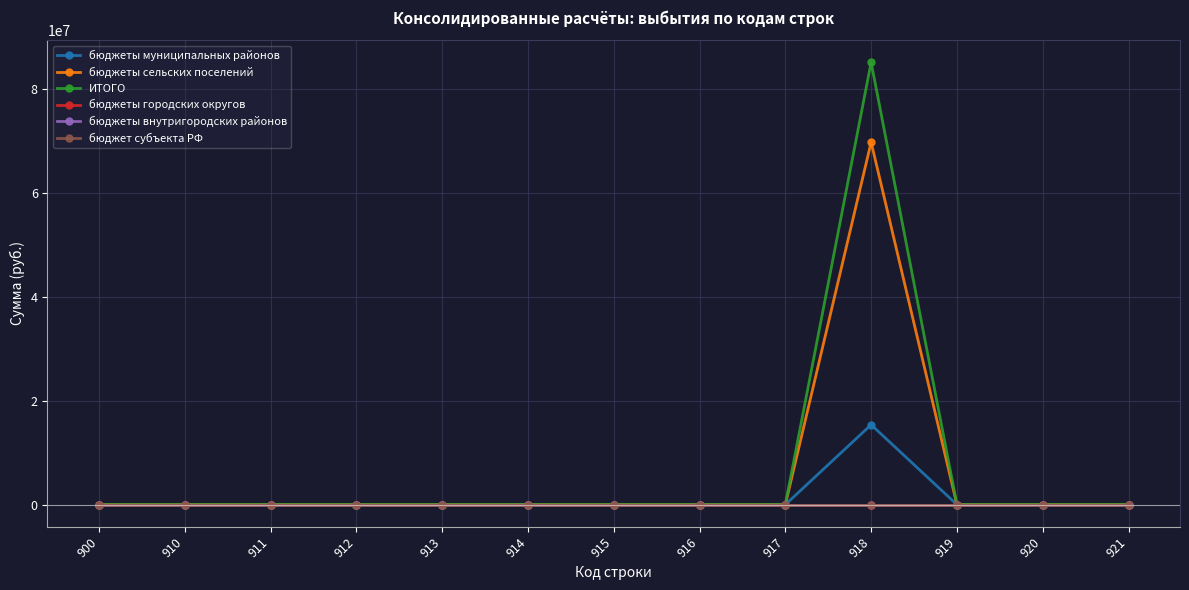

Which series has the largest total across all categories?

ИТОГО